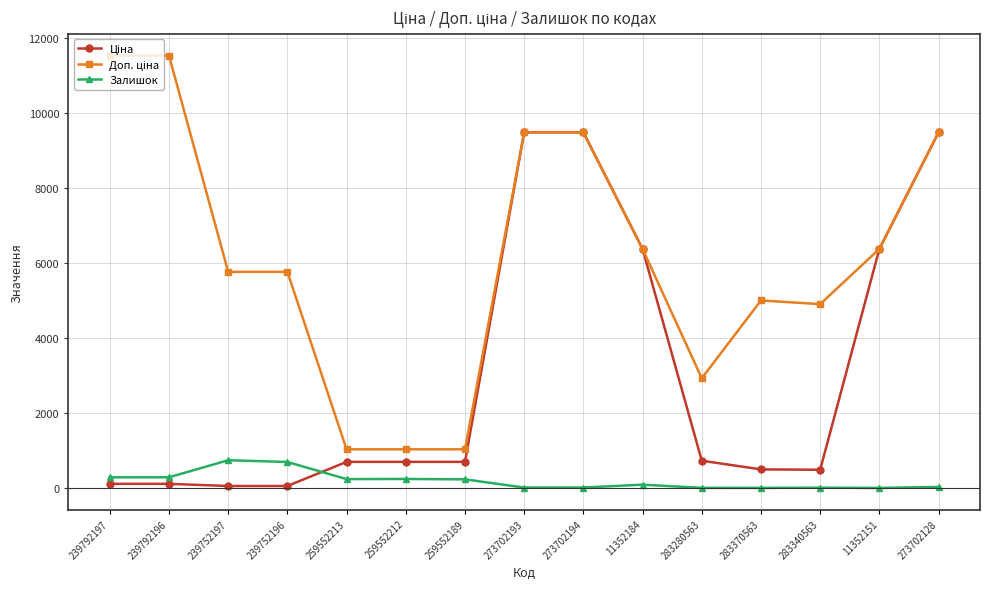

What is the maximum value for Залишок?

745.0